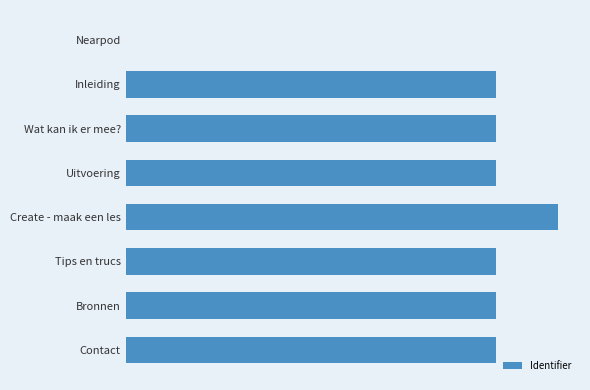

Are the bars horizontal?

Yes